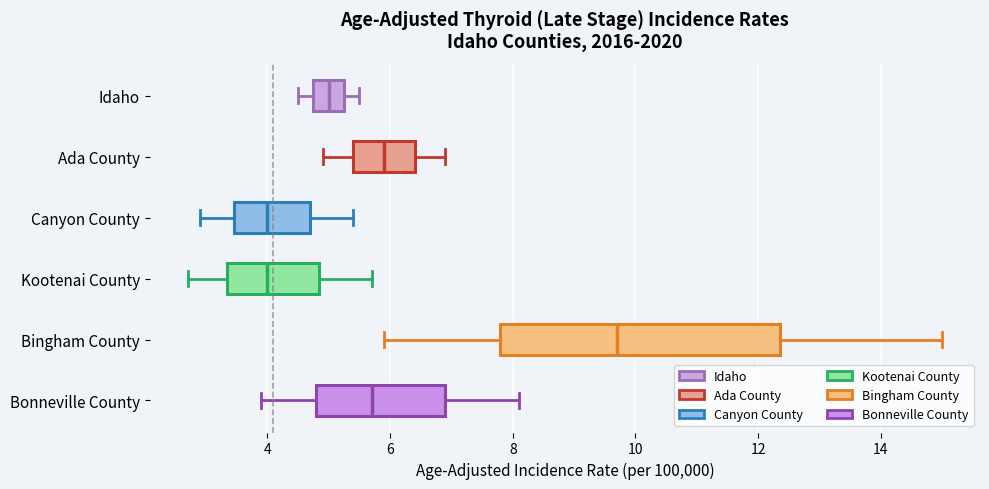

Where is the right edge of the box for Bingham County on the x-axis? The values are not printed on the chart, so give them approximately, as read against the axis.

12.4